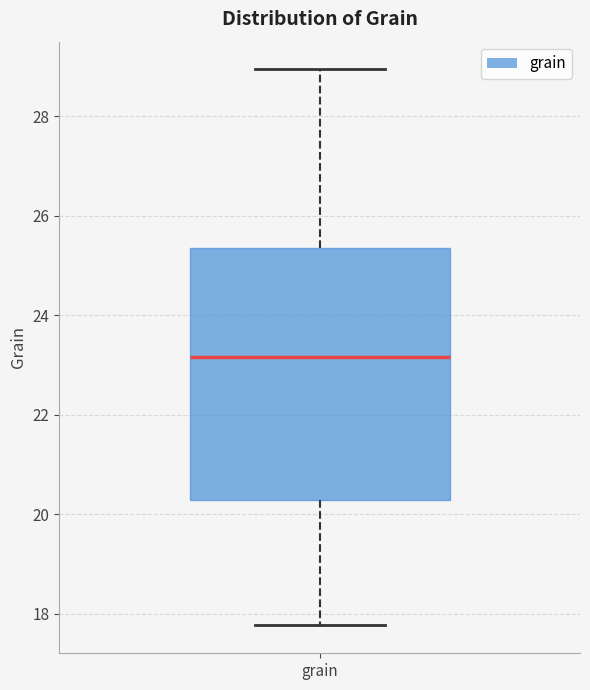

Read this box plot against the y-axis: the position of the median line, the range covered by the box, and the ends of both whiskers. The values are not printed on the chart, so give them approximately, as read against the axis.

median 23.2, box 20.2 to 25.4, whiskers 17.8 to 29.0